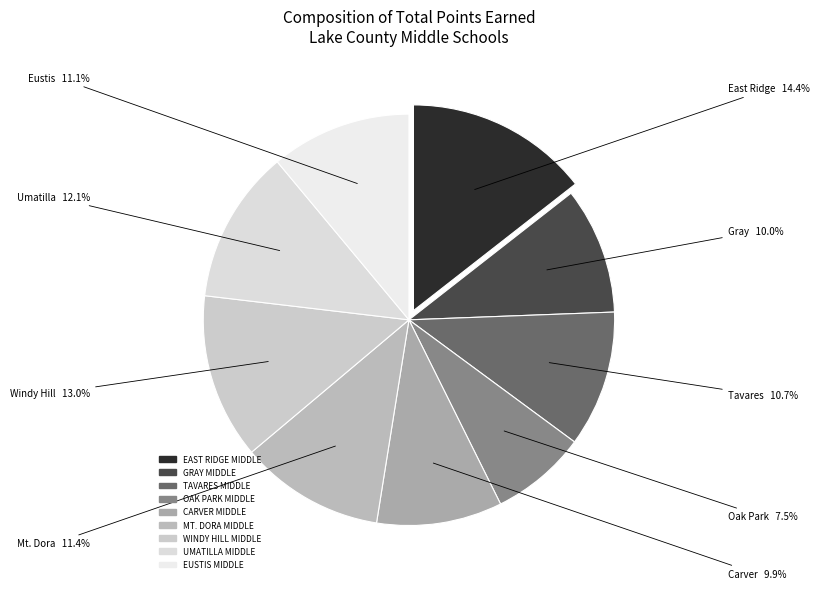

Is TAVARES MIDDLE the majority of the pie?

No